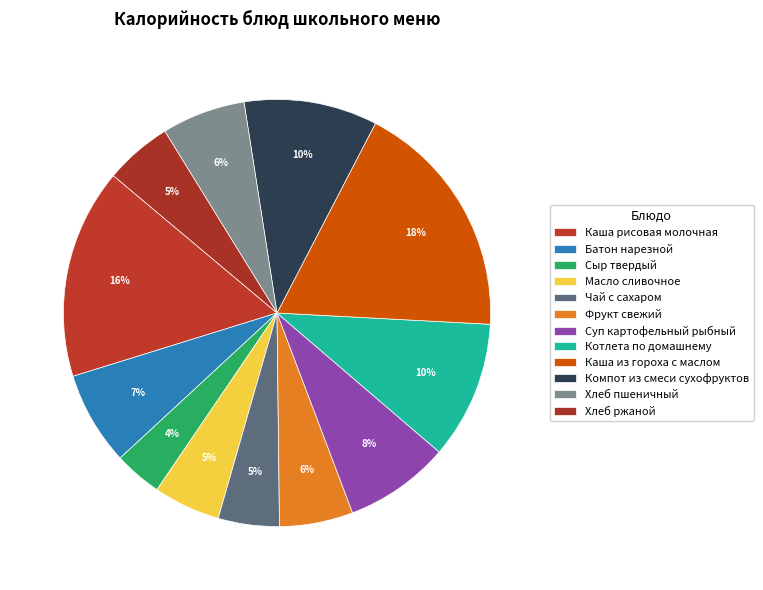

How many segments does this pie chart have?

12